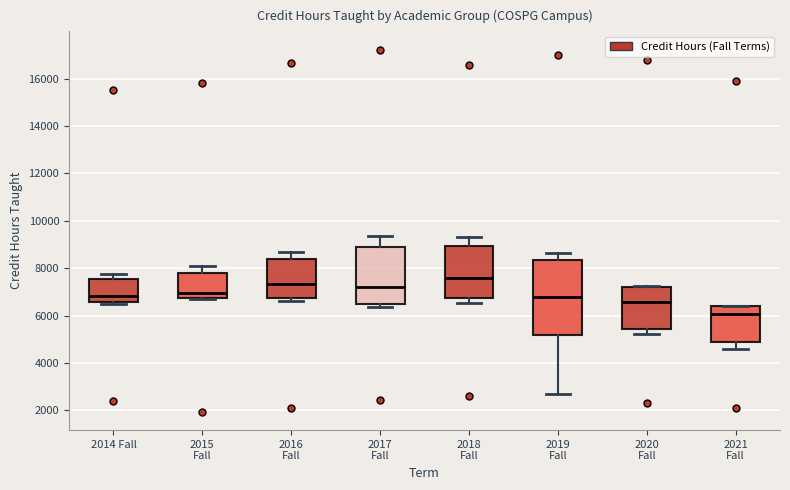

Reading left to right, read every box against the y-axis: the position of its median line, the range the box covers, and the ends of its whiskers. The values are not printed on the chart, so give them approximately, as read against the axis.

2014 Fall: median 6800, box 6600 to 7600, whiskers 6400 to 7800
2015 Fall: median 7000, box 6800 to 7800, whiskers 6600 to 8000
2016 Fall: median 7400, box 6800 to 8400, whiskers 6600 to 8600
2017 Fall: median 7200, box 6400 to 9000, whiskers 6400 (just below the box's lower edge) to 9400
2018 Fall: median 7600, box 6800 to 9000, whiskers 6600 to 9400
2019 Fall: median 6800, box 5200 to 8400, whiskers 2600 to 8600
2020 Fall: median 6600, box 5400 to 7200, whiskers 5200 to 7200
2021 Fall: median 6000, box 4800 to 6400, whiskers 4600 to 6400